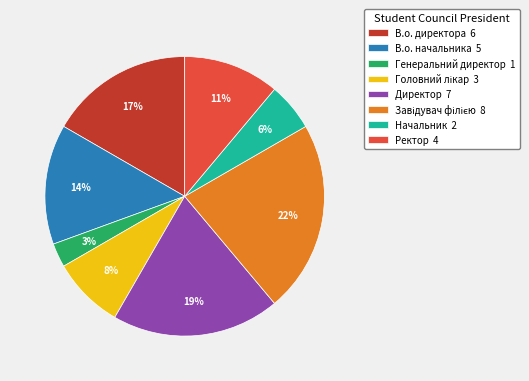

To the nearest percent, what percentage of the pie is Ректор?

11%